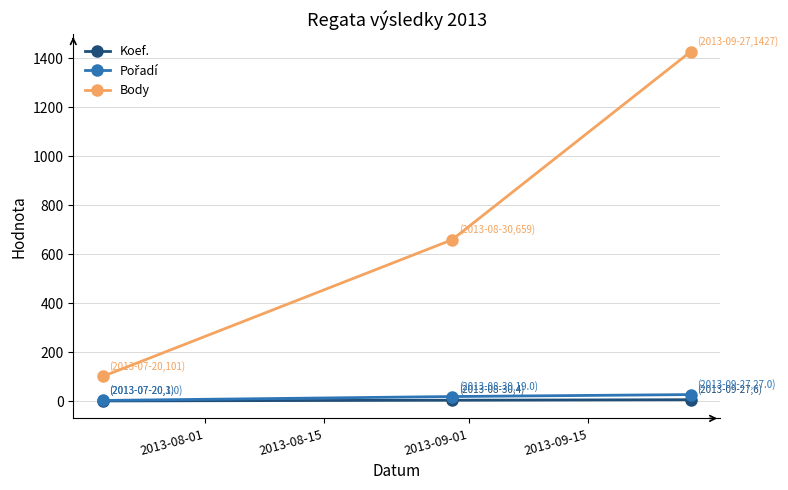

What is the greatest value displayed?

1427